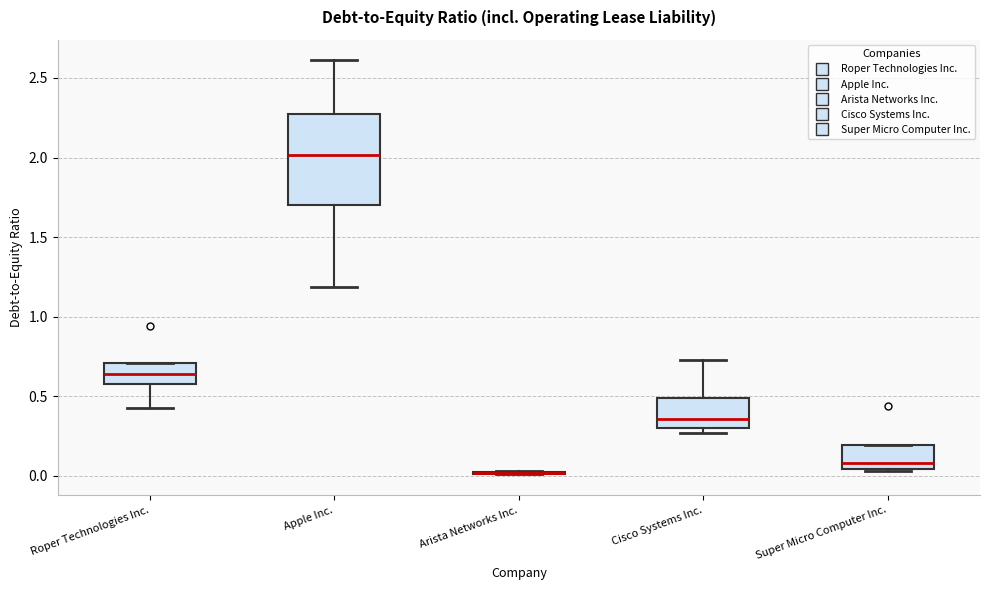

Comparing the boxes themselves (not the whiskers), which one is the tallest?

Apple Inc.